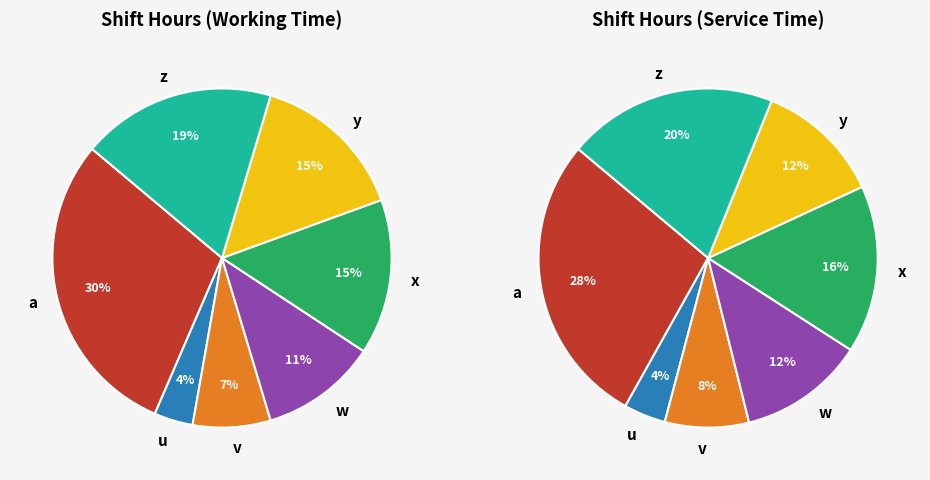

To the nearest percent, what is the average slice percentage?

14%